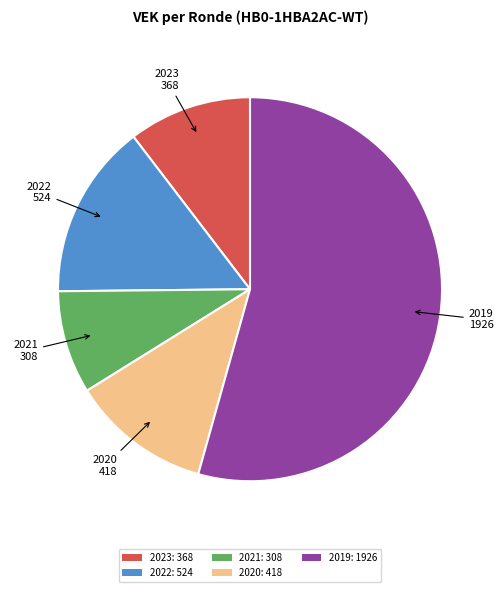

Between 2023: 368 and 2019: 1926, which is larger?

2019: 1926